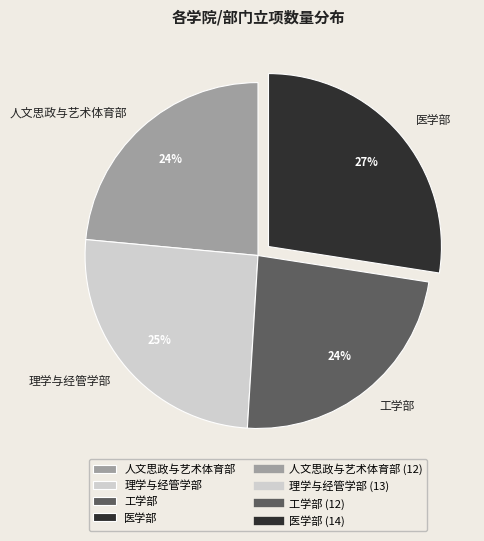

Do 工学部 and 人文思政与艺术体育部 together represent more than half of the pie?

No